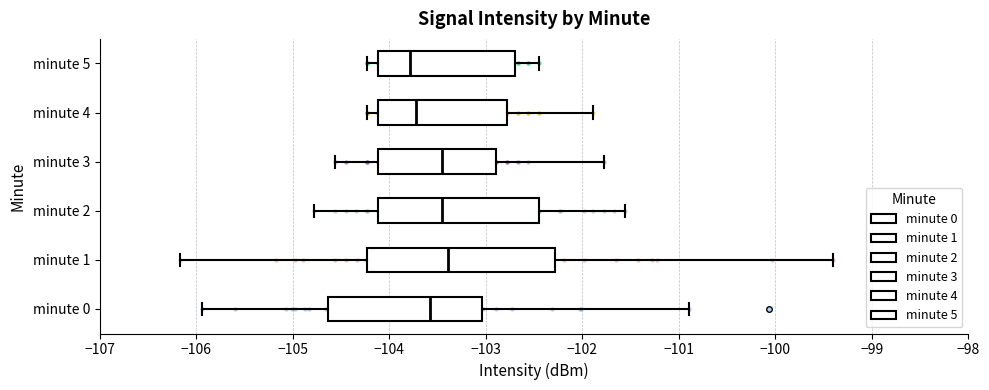

Comparing the boxes themselves (not the whiskers), which one is the widest?

minute 1